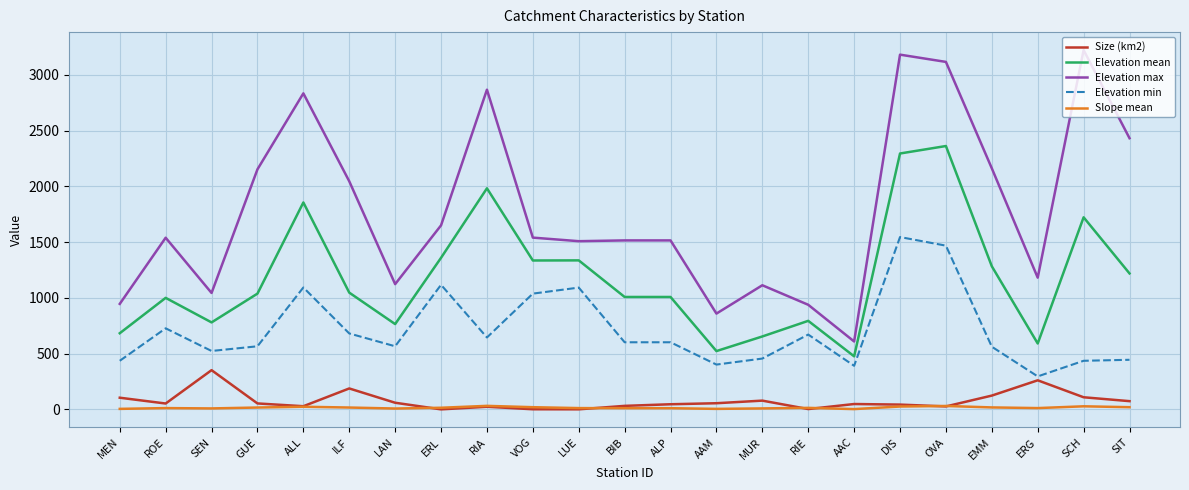

Between SEN and DIS, which series saw the biggest shift?

Elevation max